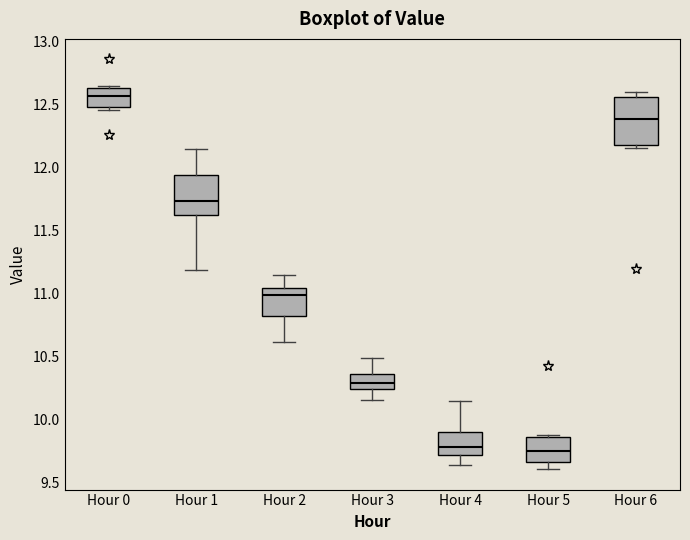

Reading left to right, read every box against the y-axis: the position of its median line, the range the box covers, and the ends of its whiskers. The values are not printed on the chart, so give them approximately, as read against the axis.

Hour 0: median 12.55, box 12.50 to 12.65, whiskers 12.45 to 12.65 (just above the box's upper edge)
Hour 1: median 11.75, box 11.65 to 11.95, whiskers 11.20 to 12.15
Hour 2: median 11.00, box 10.85 to 11.05, whiskers 10.60 to 11.15
Hour 3: median 10.30, box 10.25 to 10.35, whiskers 10.15 to 10.50
Hour 4: median 9.80, box 9.70 to 9.90, whiskers 9.65 to 10.15
Hour 5: median 9.75, box 9.65 to 9.85, whiskers 9.60 to 9.90
Hour 6: median 12.40, box 12.20 to 12.55, whiskers 12.15 to 12.60